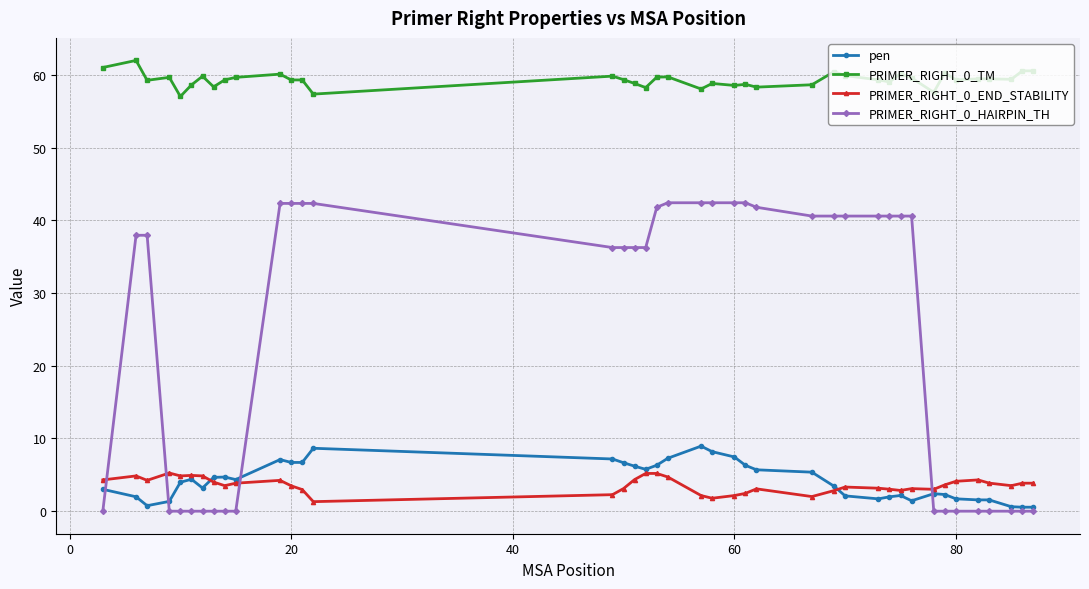

List the series in order of their peak value, lowest first.

PRIMER_RIGHT_0_END_STABILITY, pen, PRIMER_RIGHT_0_HAIRPIN_TH, PRIMER_RIGHT_0_TM